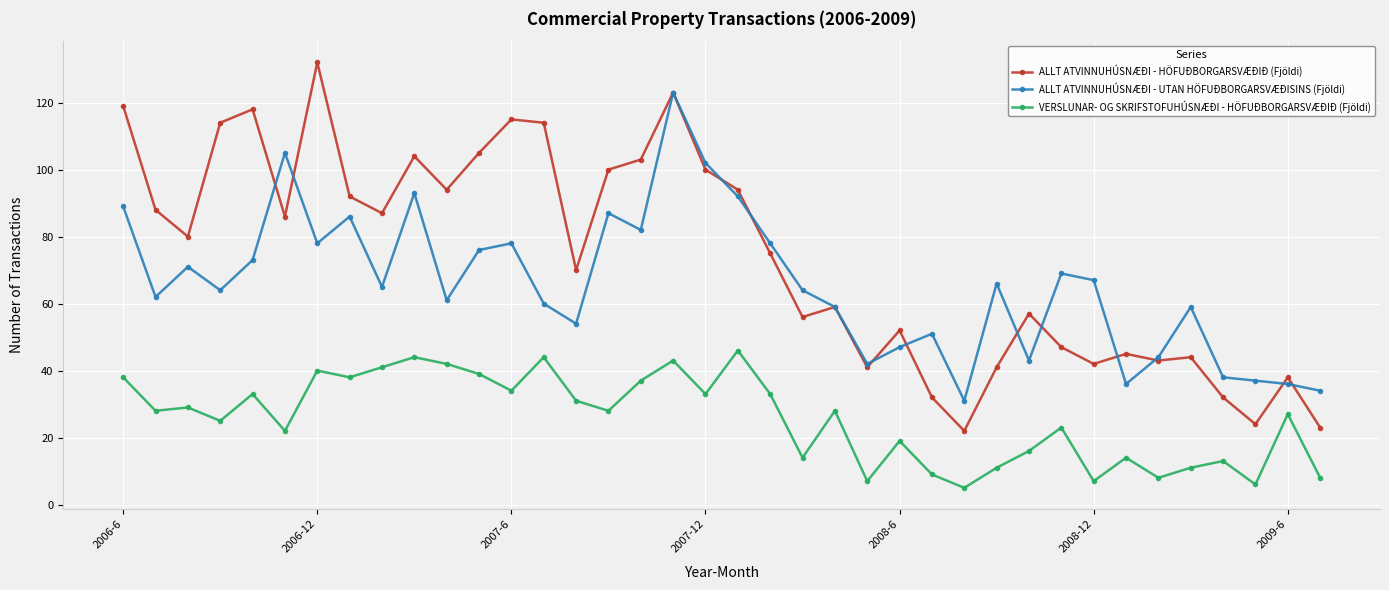

Reading right to left, extract all data points from this chart.

ALLT ATVINNUHÚSNÆÐI - HÖFUÐBORGARSVÆÐIÐ (Fjöldi): 23	38	24	32	44	43	45	42	47	57	41	22	32	52	41	59	56	75	94	100	123	103	100	70	114	115	105	94	104	87	92	132	86	118	114	80	88	119
ALLT ATVINNUHÚSNÆÐI - UTAN HÖFUÐBORGARSVÆÐISINS (Fjöldi): 34	36	37	38	59	44	36	67	69	43	66	31	51	47	42	59	64	78	92	102	123	82	87	54	60	78	76	61	93	65	86	78	105	73	64	71	62	89
VERSLUNAR- OG SKRIFSTOFUHÚSNÆÐI - HÖFUÐBORGARSVÆÐIÐ (Fjöldi): 8	27	6	13	11	8	14	7	23	16	11	5	9	19	7	28	14	33	46	33	43	37	28	31	44	34	39	42	44	41	38	40	22	33	25	29	28	38